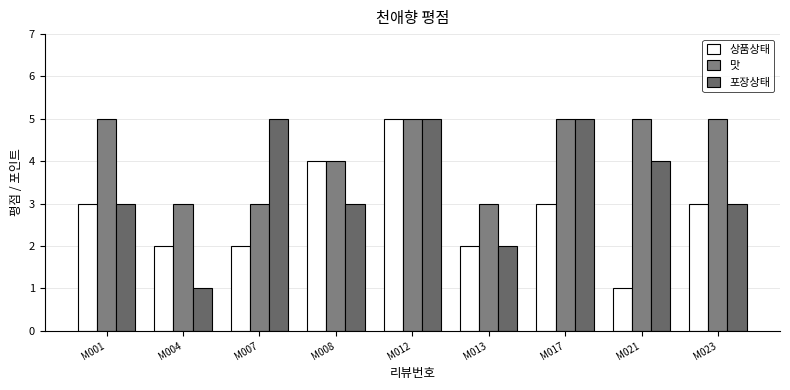

Is the value of 포장상태 at M013 greater than the value of 맛 at M013?

No